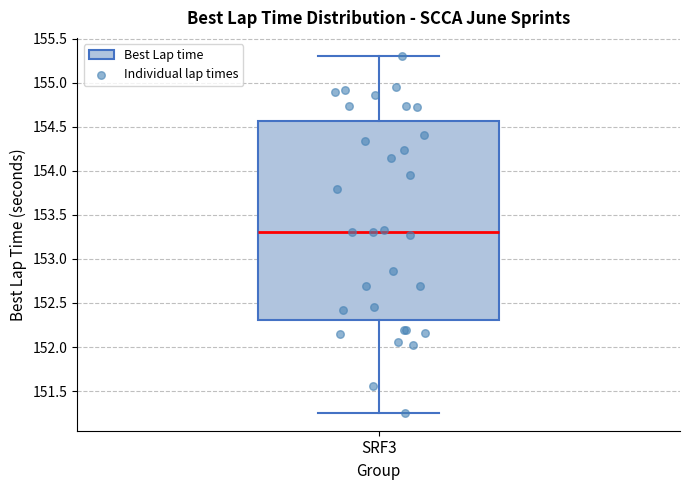

Transcribe this box plot: give where the median line is, the range the box spans, and where the two whiskers end, as read against the y-axis. The values are not printed on the chart, so give them approximately, as read against the axis.

median 153.30, box 152.30 to 154.55, whiskers 151.25 to 155.30